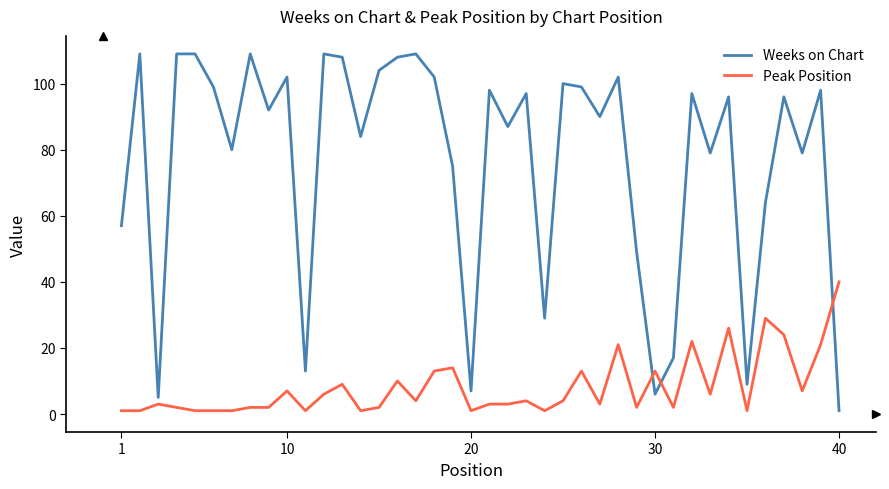

Rank the series by their average value, from highest to lowest.

Weeks on Chart, Peak Position